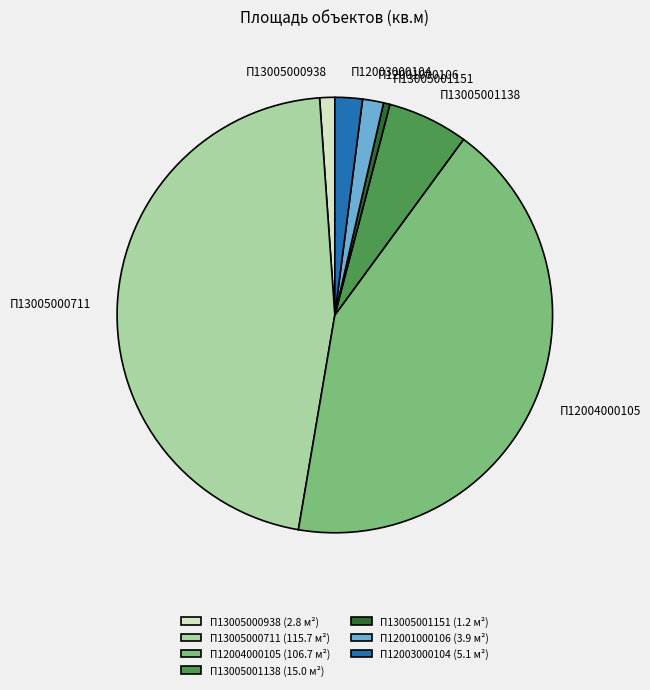

True or false: П13005000711 accounts for 46% of the total.

True